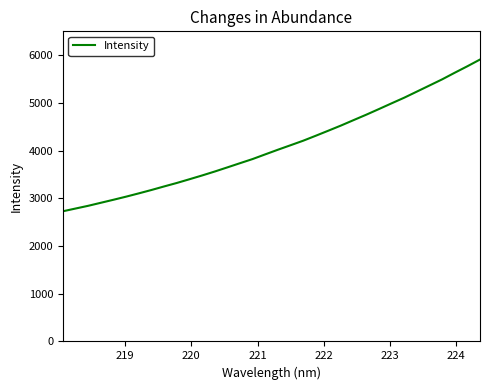

What is the smallest value displayed?

2727.3